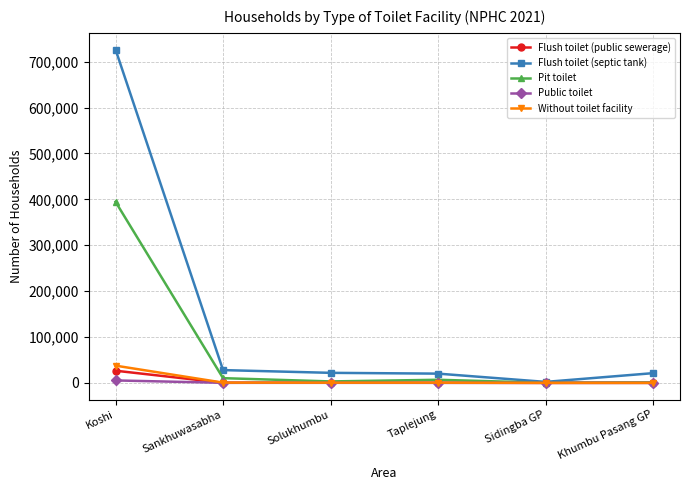

Which series has the largest total across all categories?

Flush toilet (septic tank)